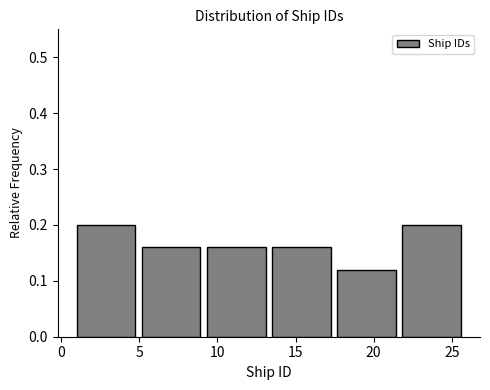

Reading left to right, transcribe this chart: for each bar, give the range it covers on the x-axis and its height. Neither the bar edges nor the heights are printed on the chart, so give them approximately, as read against the axes.

1.0 to 5.0: 0.20
5.0 to 9.5: 0.16
9.5 to 13.5: 0.16
13.5 to 17.5: 0.16
17.5 to 22.0: 0.12
22.0 to 26.0: 0.20